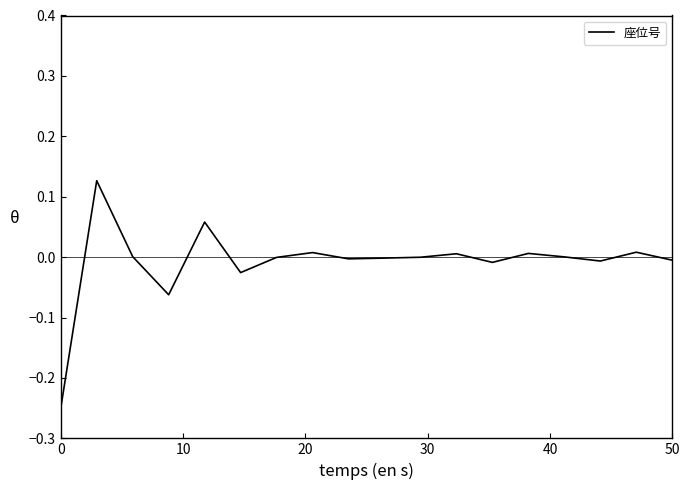

What is the difference between the maximum and minimum values?

0.4